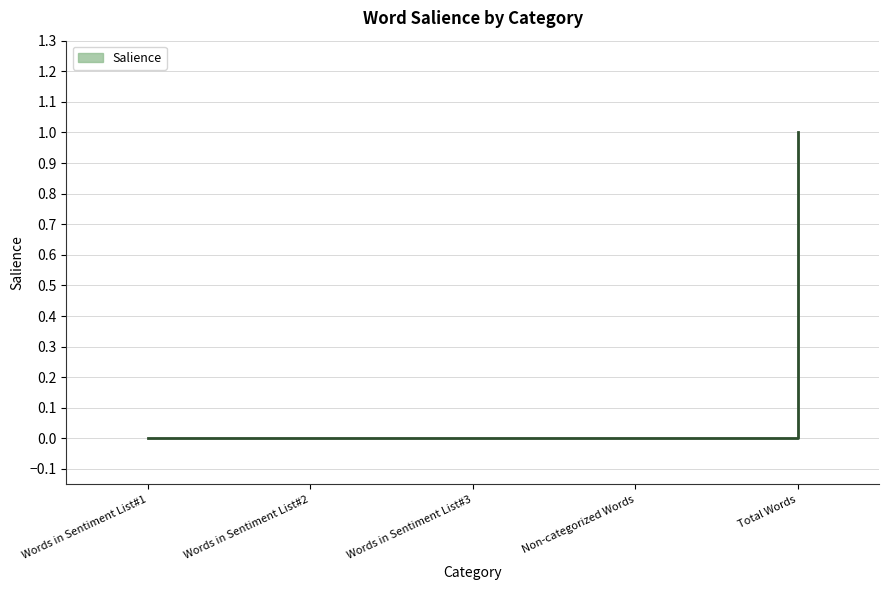

What position from the left is Non-categorized Words?

4